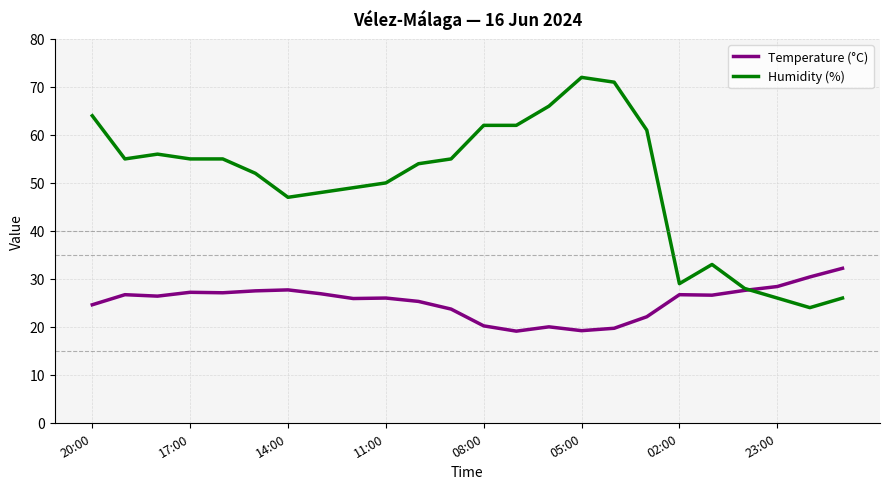

Rank the series by their maximum value, from highest to lowest.

Humidity (%), Temperature (°C)